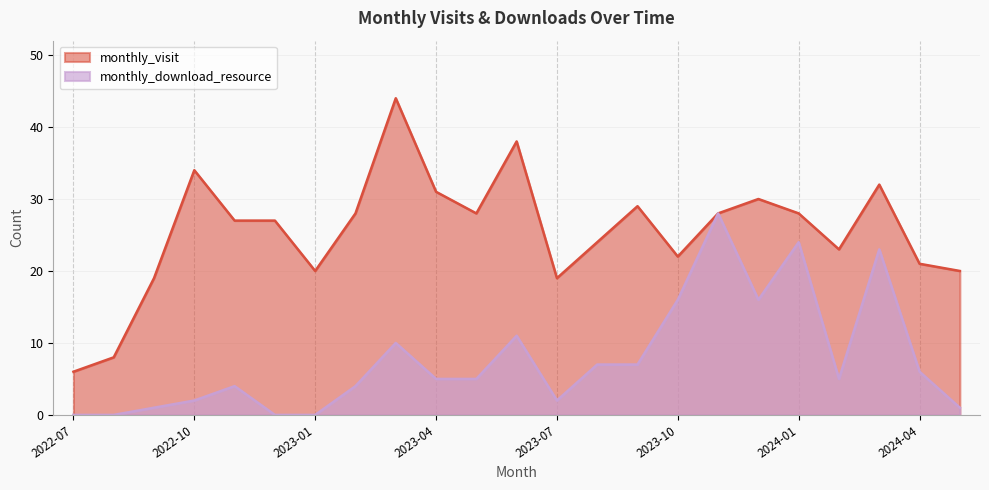

Reading left to right, extract all data points from this chart.

monthly_visit: 6	8	19	34	27	27	20	28	44	31	28	38	19	24	29	22	28	30	28	23	32	21	20
monthly_download_resource: 0	0	1	2	4	0	0	4	10	5	5	11	2	7	7	16	28	16	24	5	23	6	1